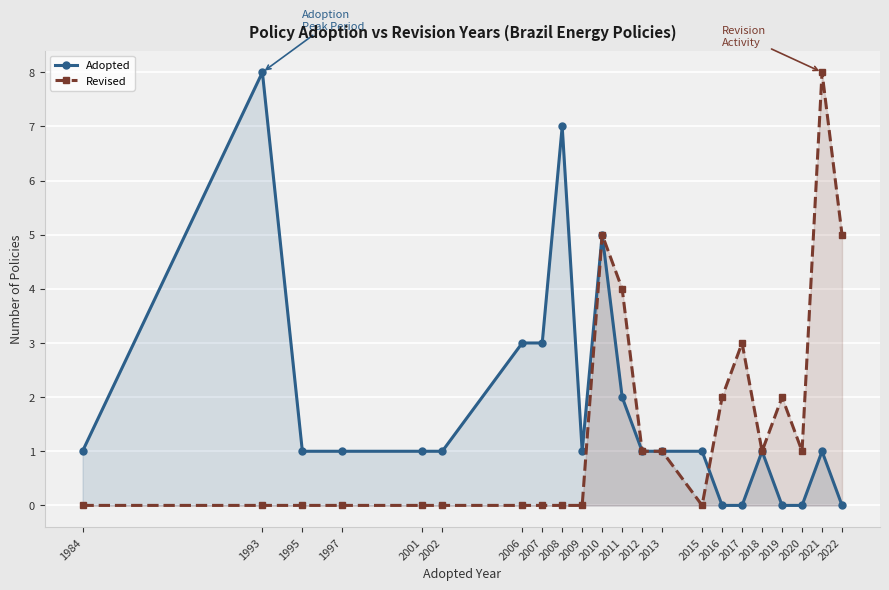

True or false: Adopted has a value of 1 at 2002.

True